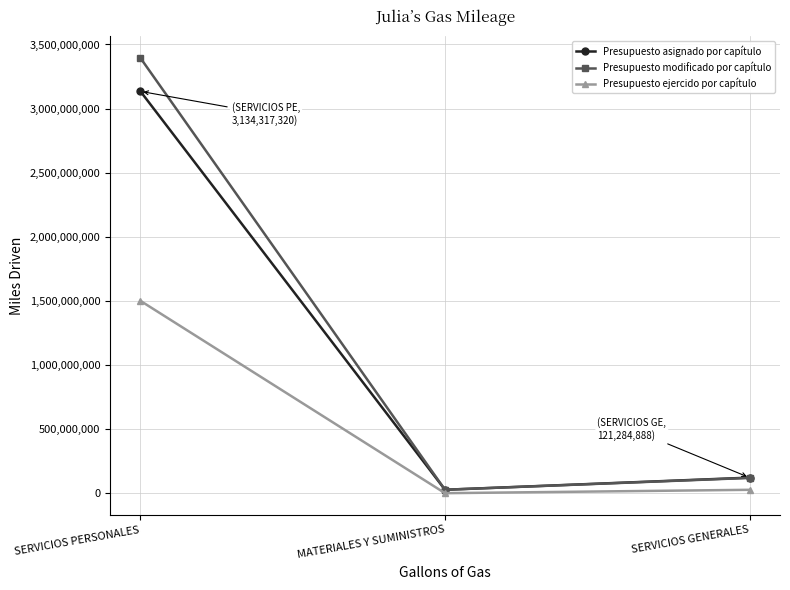

The value of Presupuesto modificado por capítulo at SERVICIOS PERSONALES is 1316177737.1. True or false?

False